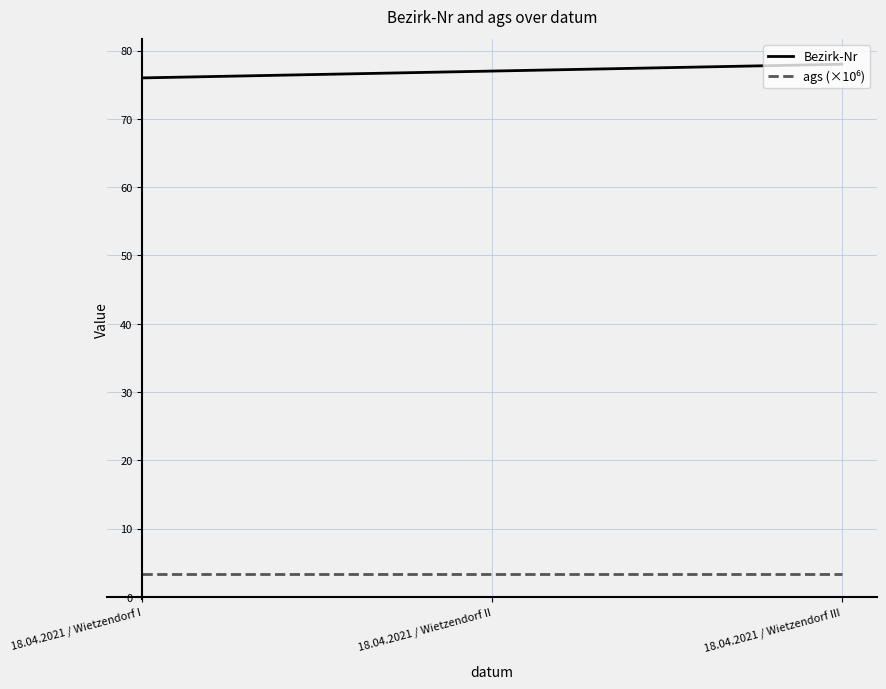

At how many categories does at least one series exceed 72?

3